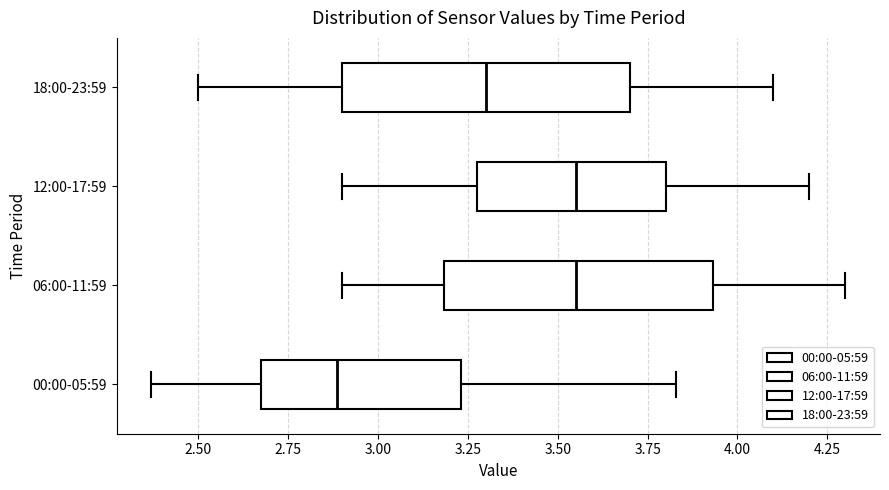

Comparing the boxes themselves (not the whiskers), which one is the widest?

18:00-23:59